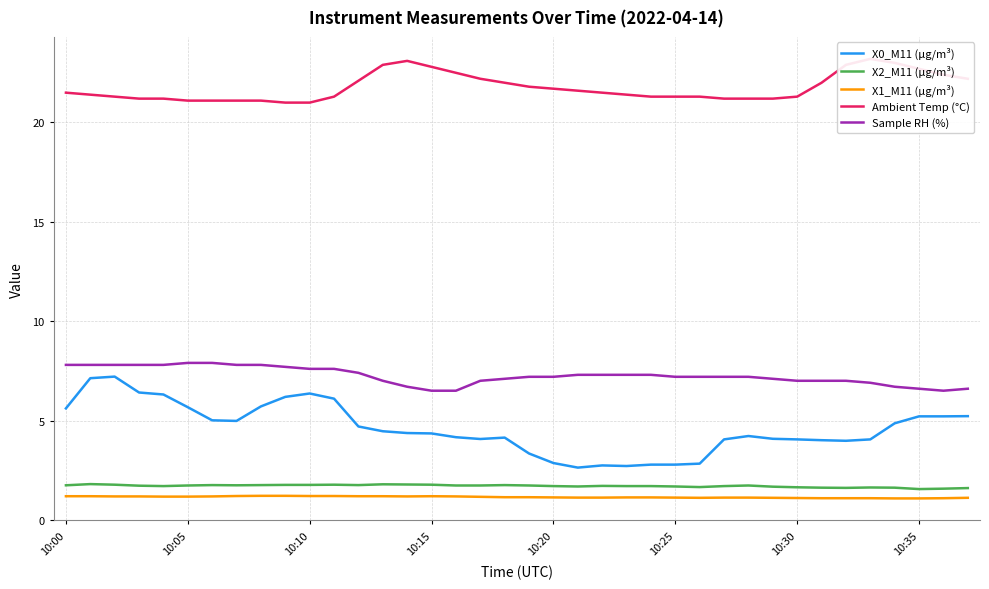

What is the value of the Sample RH (%) point at the 32nd from the left?

7.0